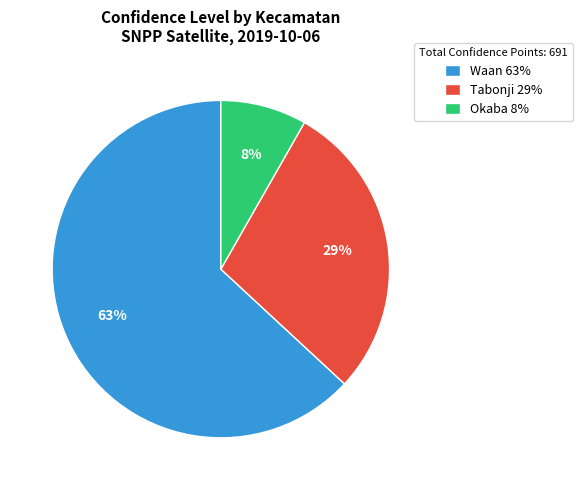

Is there any slice that represents more than half of the pie?

Yes